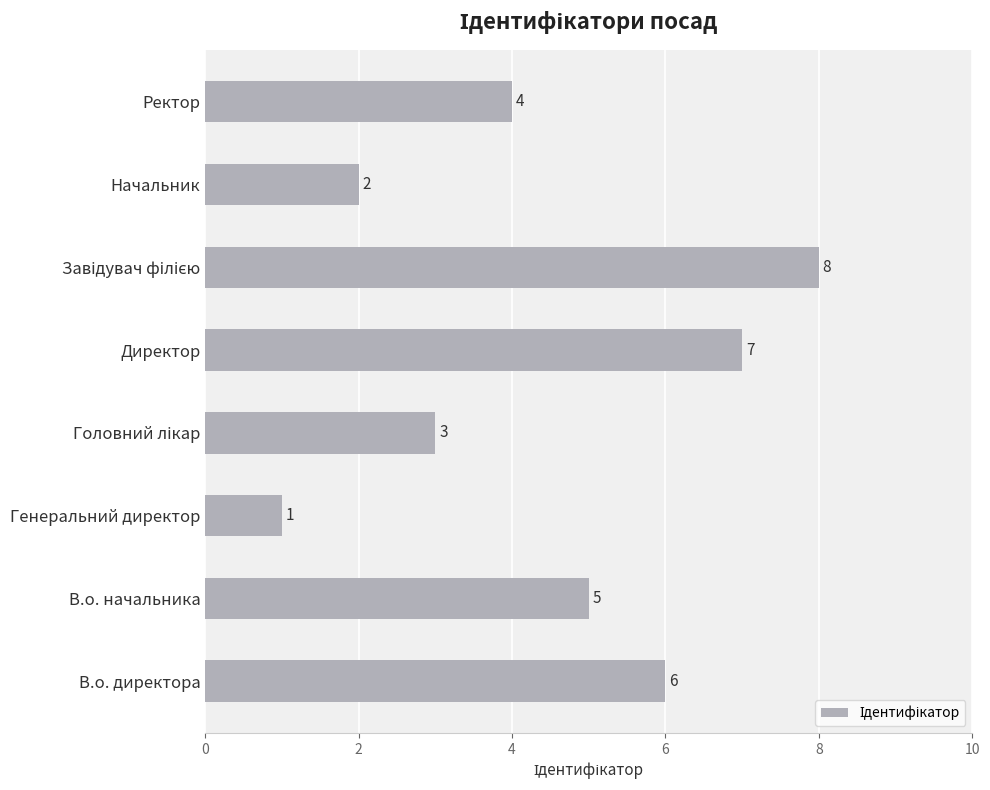

Reading bottom to top, what are all the values shown in this chart?

6	5	1	3	7	8	2	4